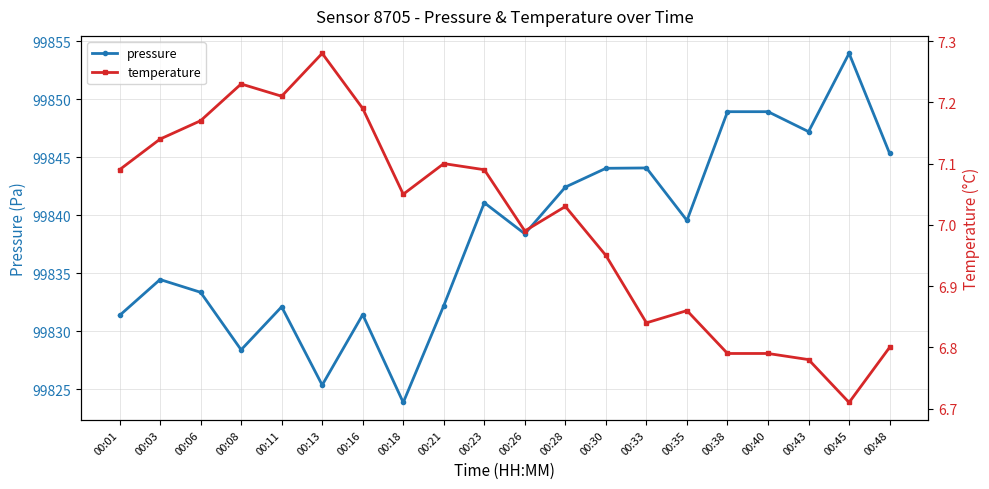

Does the chart display data point markers on the line(s)?

Yes